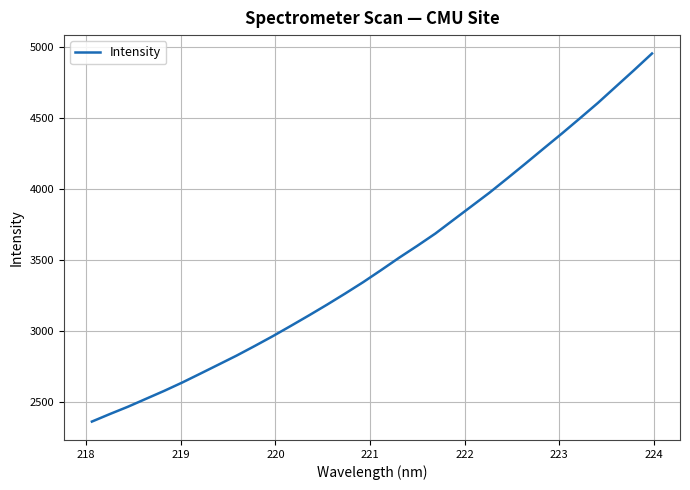

What is the smallest value displayed?

2362.4